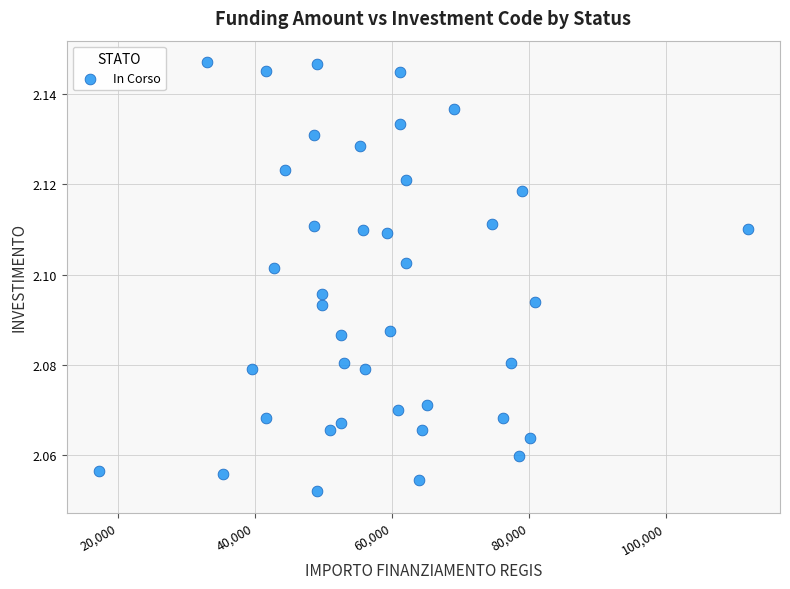

What is the range of X values (max minus min)?

94665.7